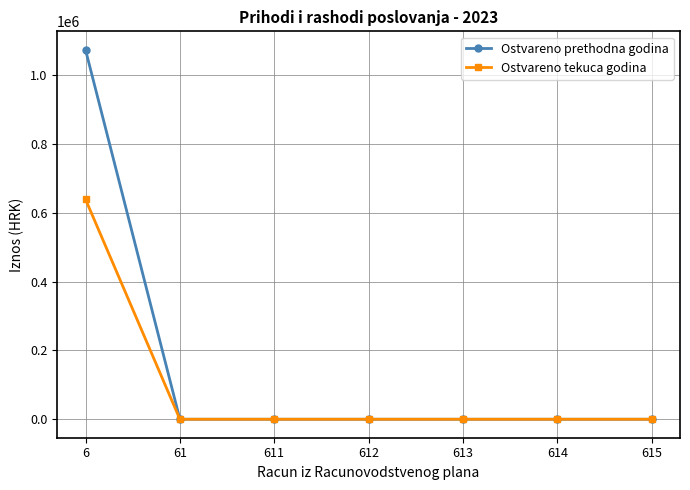

Reading right to left, transcribe all the data shown in this chart.

Ostvareno prethodna godina: 615=0.0	614=0.0	613=0.0	612=0.0	611=0.0	61=0.0	6=1074676.4
Ostvareno tekuca godina: 615=0.0	614=0.0	613=0.0	612=0.0	611=0.0	61=0.0	6=639659.4